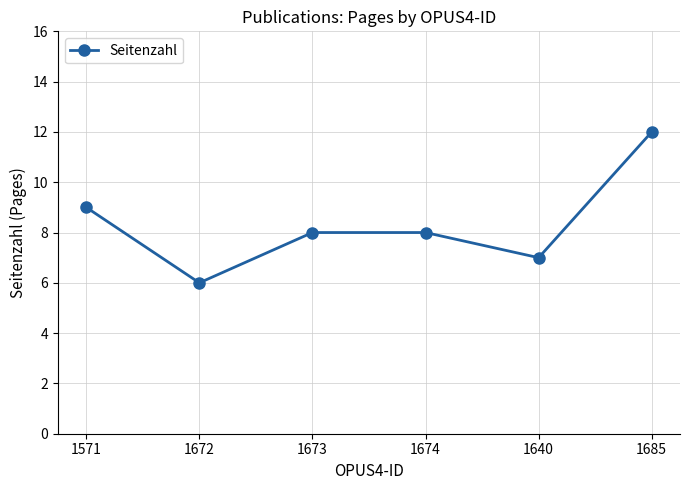

Reading left to right, list all the values displayed in this chart.

1571=9	1672=6	1673=8	1674=8	1640=7	1685=12